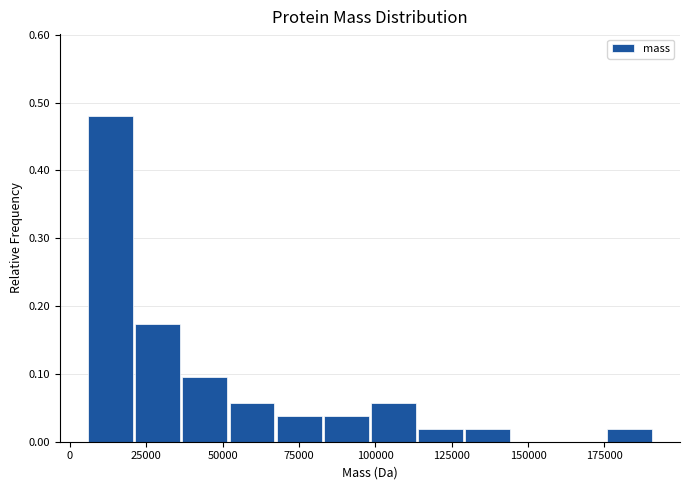

Read against the x-axis, roughly where is the centre of the tallest bar?

15000